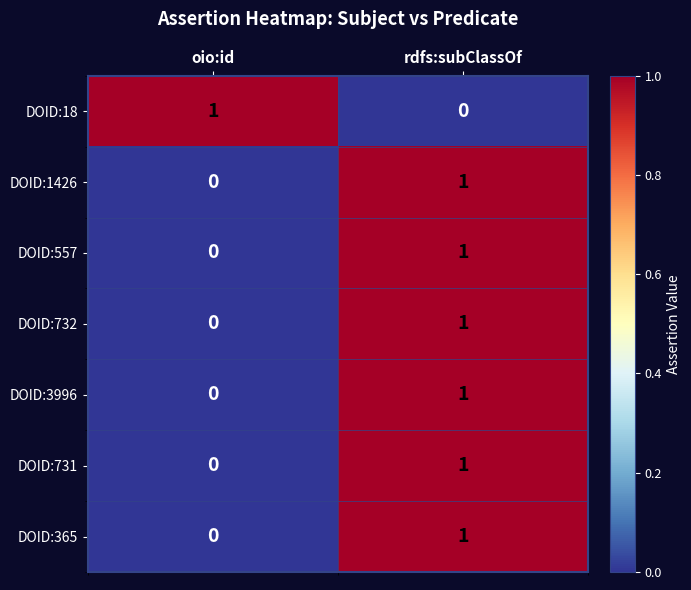

What is the total value across all series at rdfs:subClassOf?

6